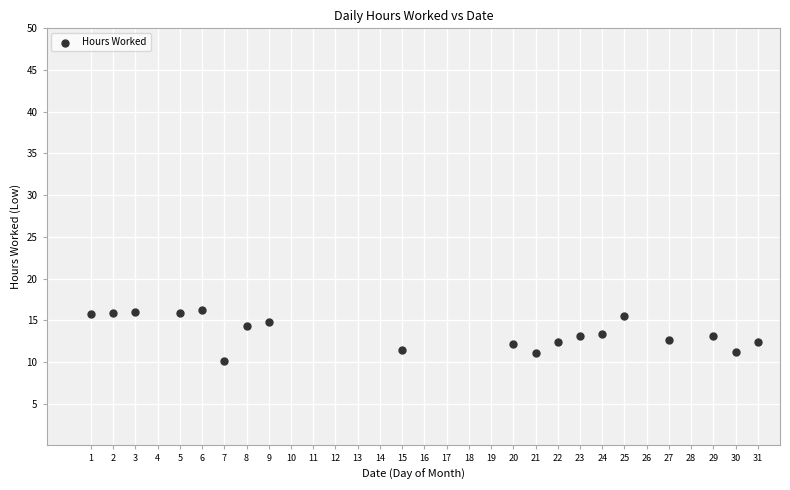

What is the range of Y values (max minus min)?

6.2